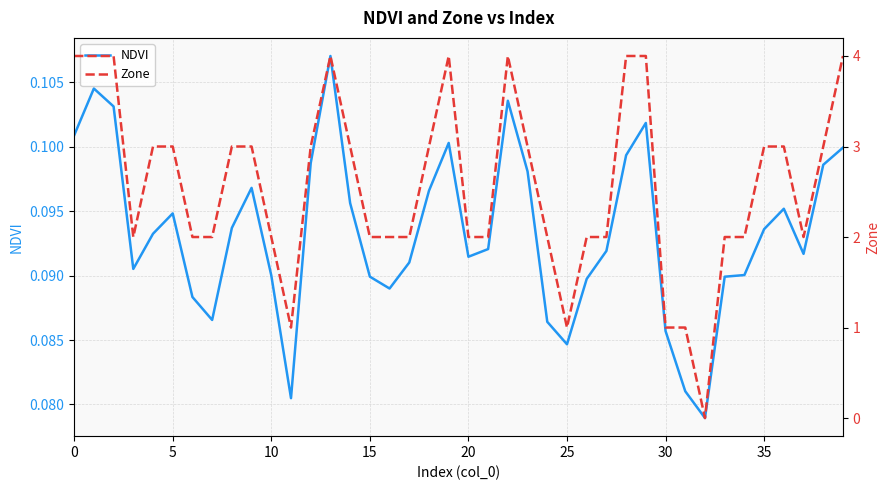

Which has a higher value, 31 or 9?

9